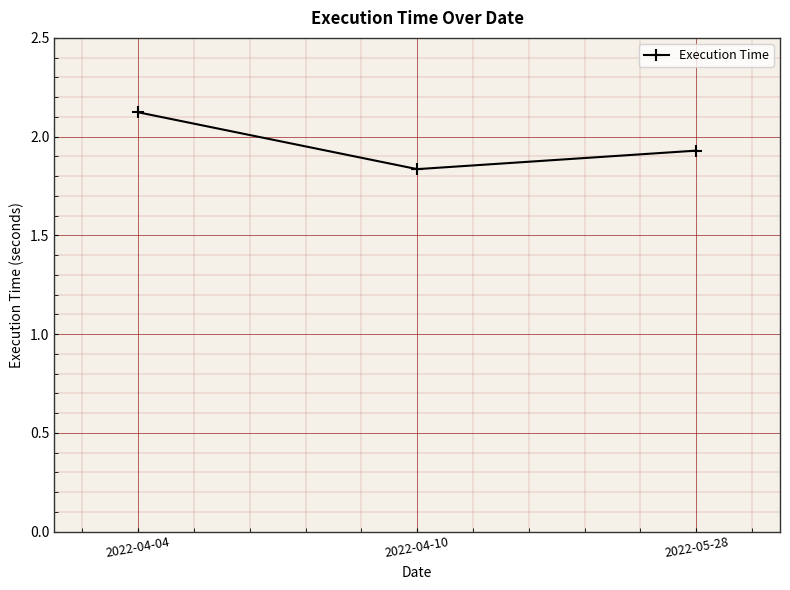

Rank the categories by value from lowest to highest.

2022-04-10, 2022-05-28, 2022-04-04